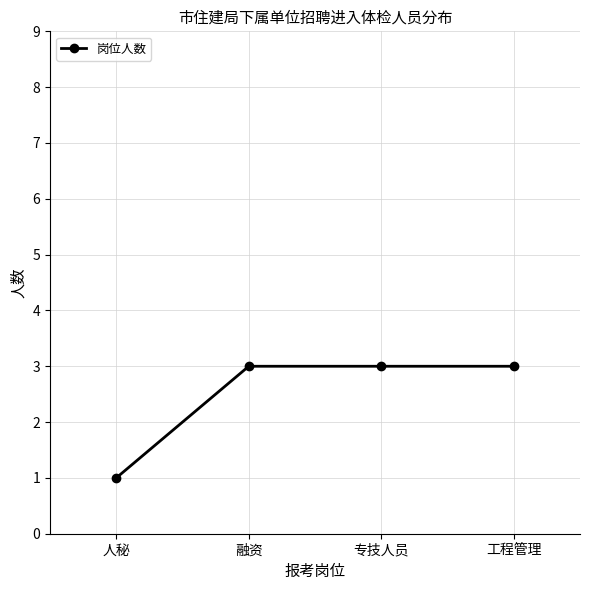

What is the sum of all values?

10